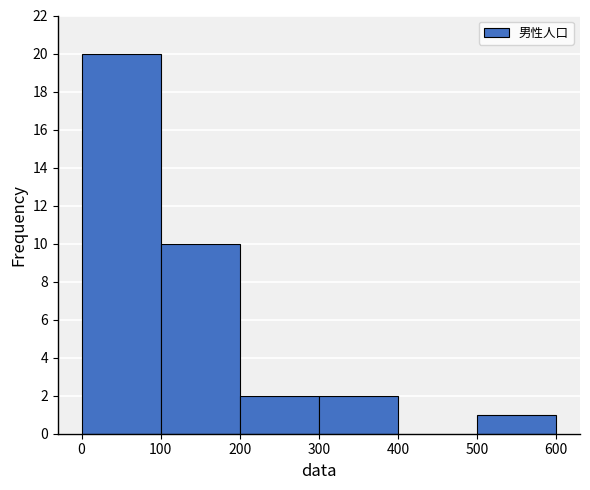

Reading left to right, list every bar in this chart as the range it spans on the x-axis followed by its height. The values are not printed on the chart, so give them approximately, as read against the axis.

0 to 100: 20
100 to 200: 10
200 to 300: 2
300 to 400: 2
400 to 500: 0
500 to 600: 1